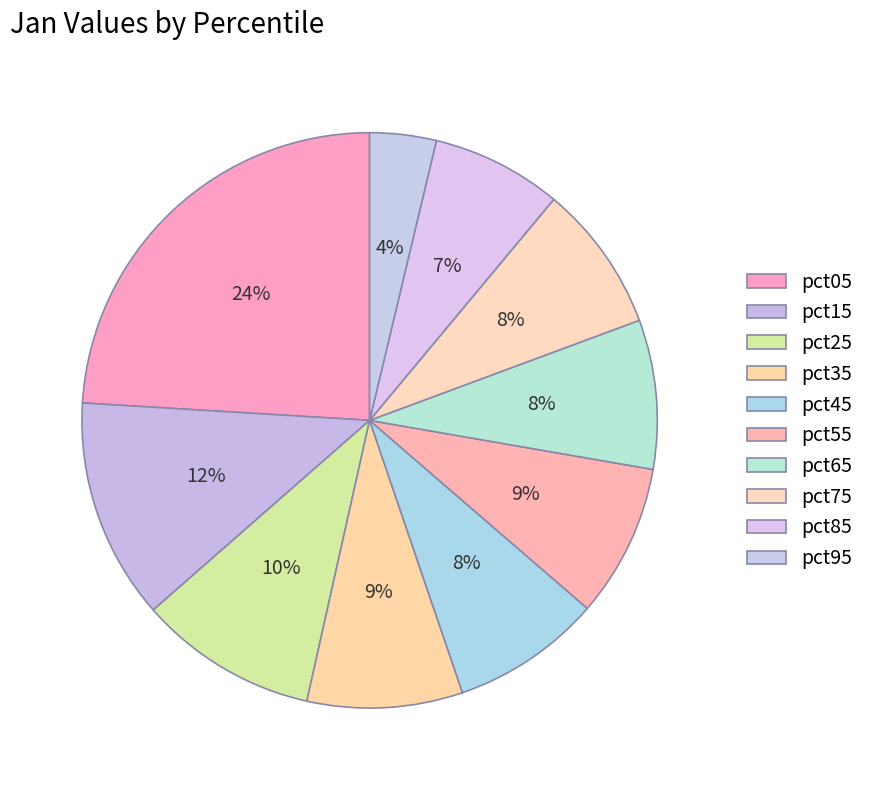

Is pct15 the majority of the pie?

No